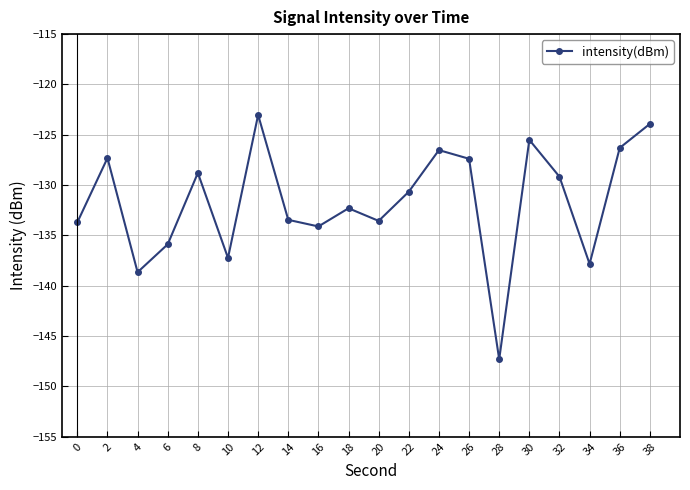

What is the value of the 14th point from the left?

-127.4